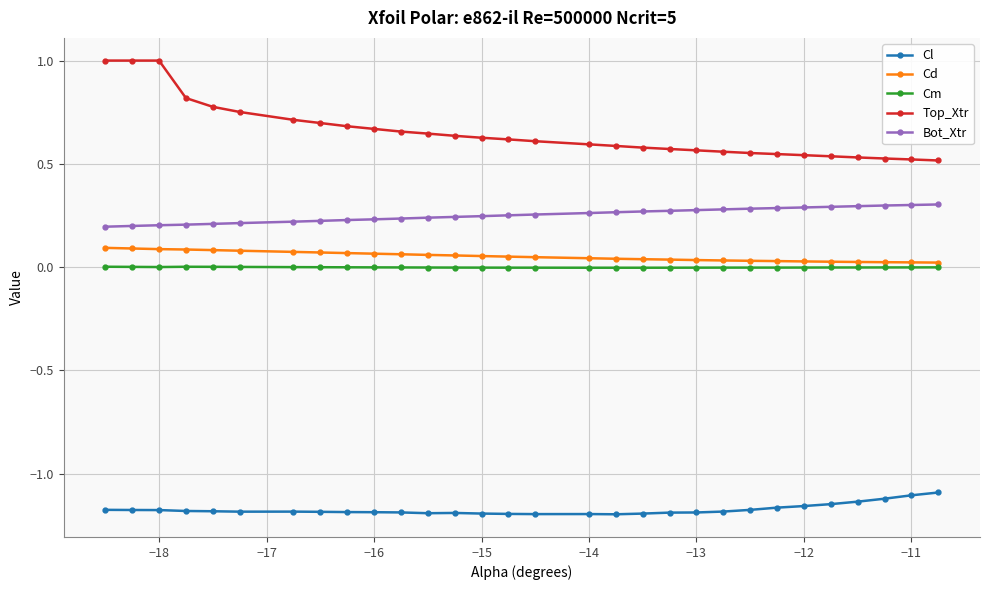

What are all the series names shown in the legend?

Cl, Cd, Cm, Top_Xtr, Bot_Xtr